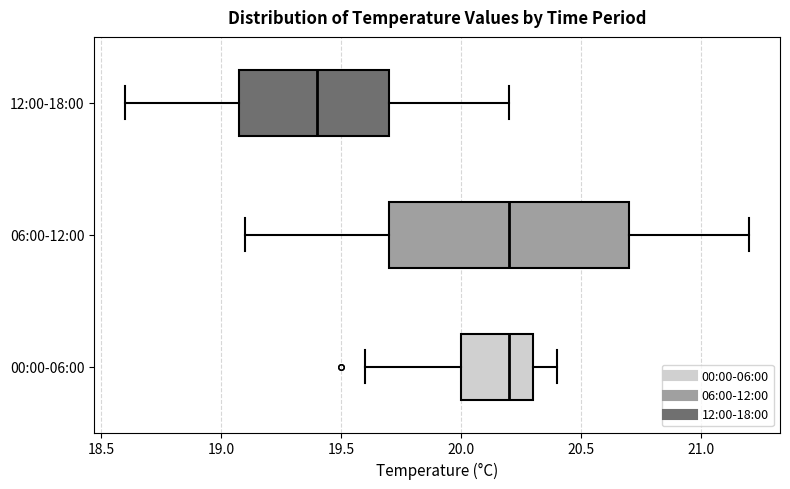

Reading bottom to top, transcribe this box plot: for each box, give where its median line is, the range the box spans, and where its two whiskers end, as read against the x-axis. The values are not printed on the chart, so give them approximately, as read against the axis.

00:00-06:00: median 20.2, box 20.0 to 20.3, whiskers 19.6 to 20.4
06:00-12:00: median 20.2, box 19.7 to 20.7, whiskers 19.1 to 21.2
12:00-18:00: median 19.4, box 19.1 to 19.7, whiskers 18.6 to 20.2